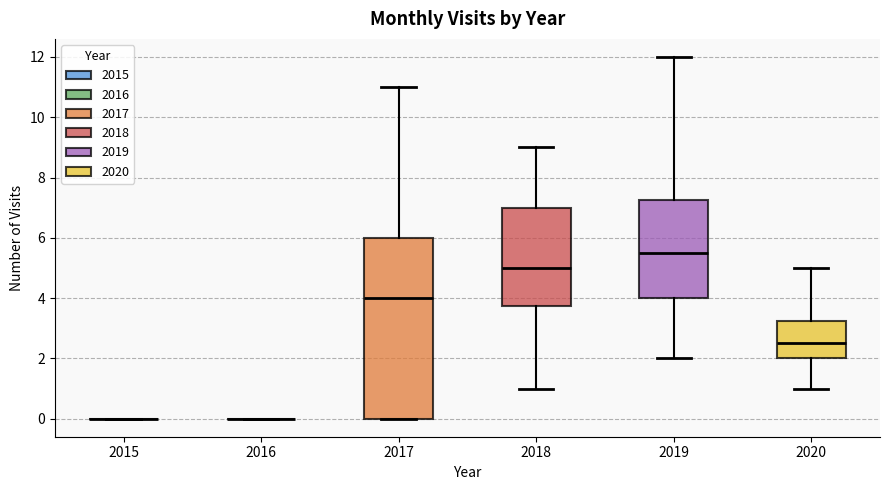

Reading left to right, transcribe this box plot: for each box, give where its median line is, the range the box spans, and where its two whiskers end, as read against the y-axis. The values are not printed on the chart, so give them approximately, as read against the axis.

2015: box collapsed to a line at 0.0, whiskers 0.0 to 0.0
2016: box collapsed to a line at 0.0, whiskers 0.0 to 0.0
2017: median 4.0, box 0.0 to 6.0, whiskers 0.0 to 11.0
2018: median 5.0, box 3.8 to 7.0, whiskers 1.0 to 9.0
2019: median 5.6, box 4.0 to 7.2, whiskers 2.0 to 12.0
2020: median 2.6, box 2.0 to 3.2, whiskers 1.0 to 5.0